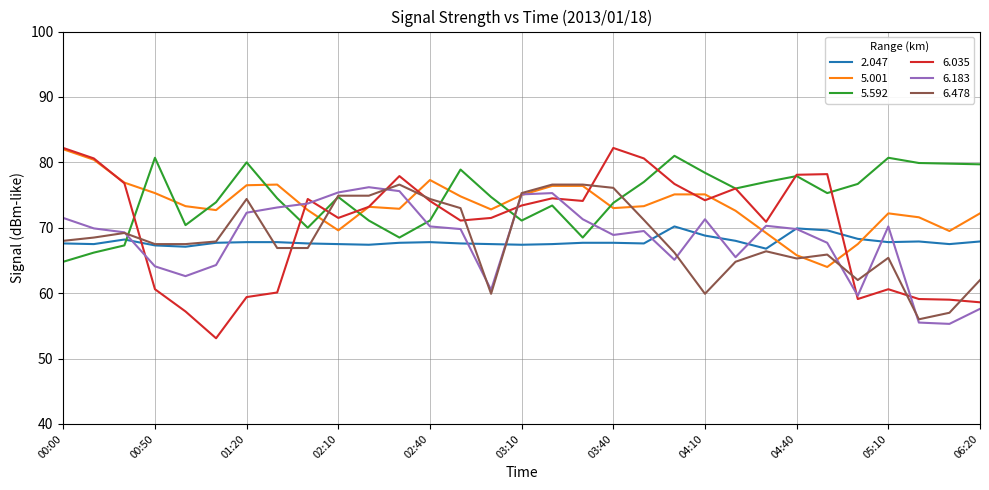

What is the maximum value for 6.183?

76.2